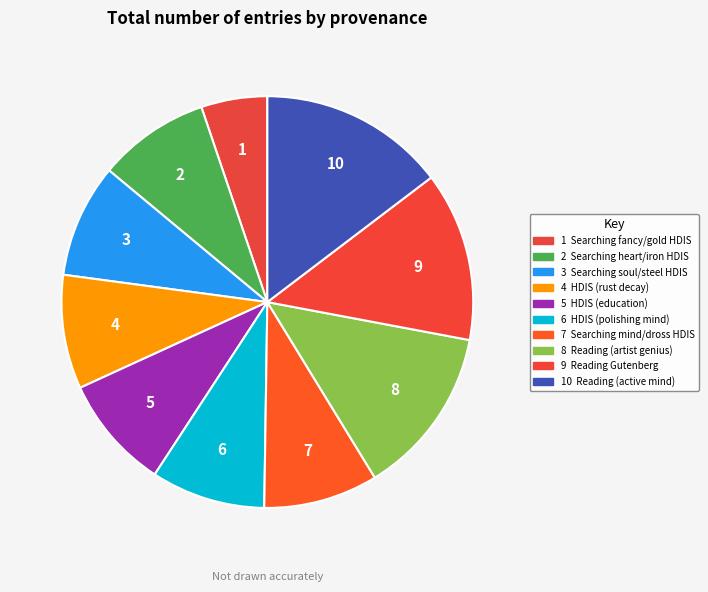

How many slices are in this pie chart?

10